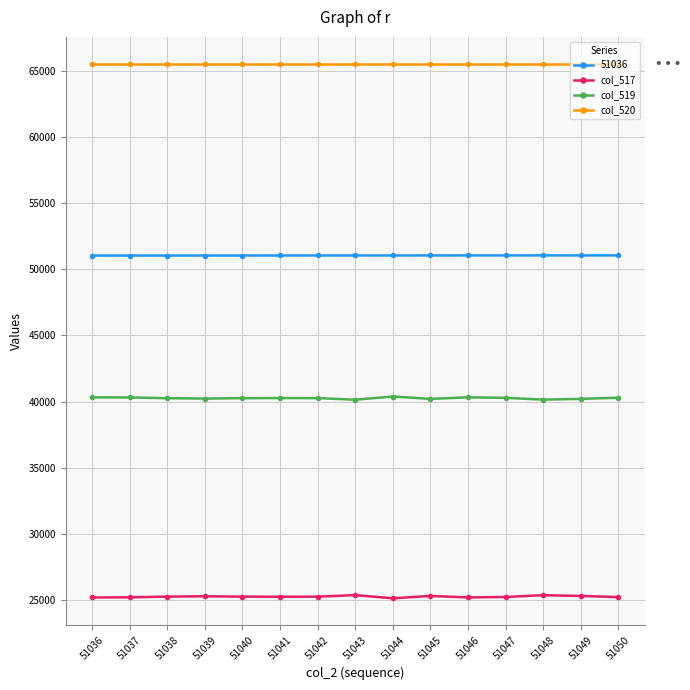

Is it true that col_517 equals 7487 at 51048?

False